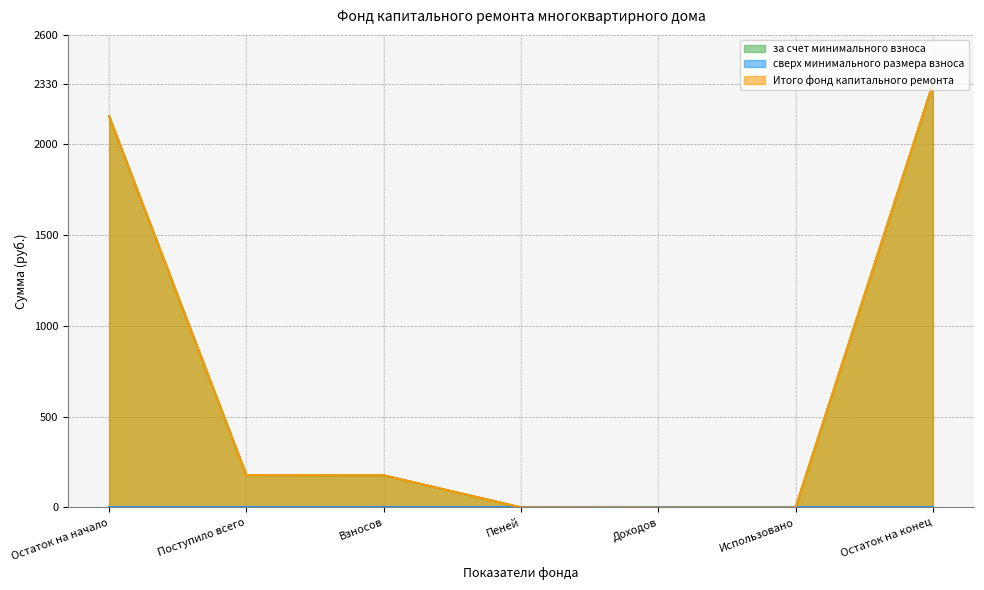

Is it true that Итого фонд капитального ремонта equals 61.0 at Поступило всего?

False